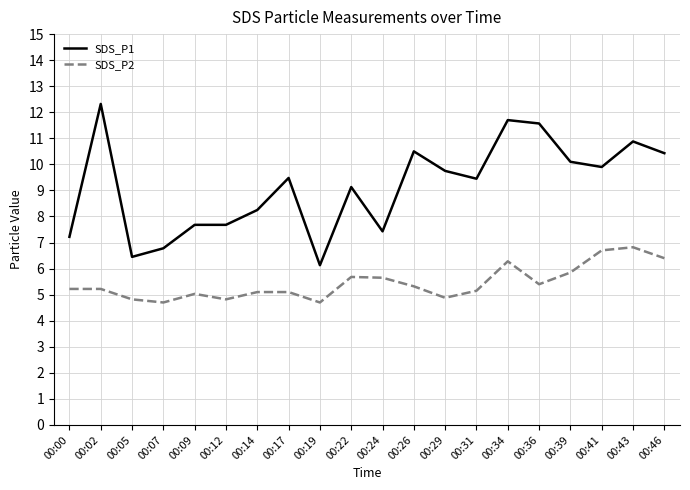

What are all the series names shown in the legend?

SDS_P1, SDS_P2